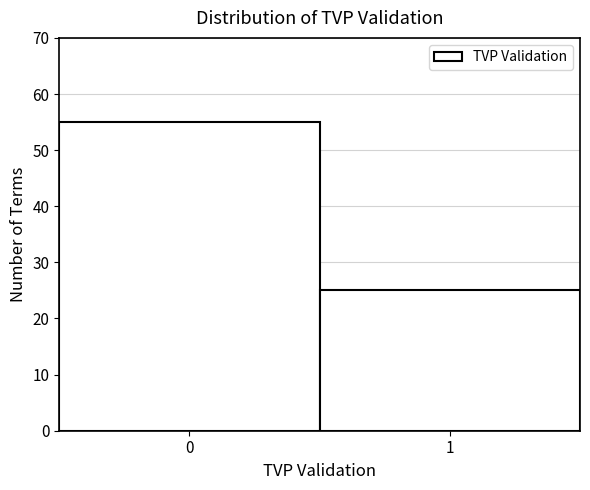

Reading right to left, transcribe all the data shown in this chart.

25	55